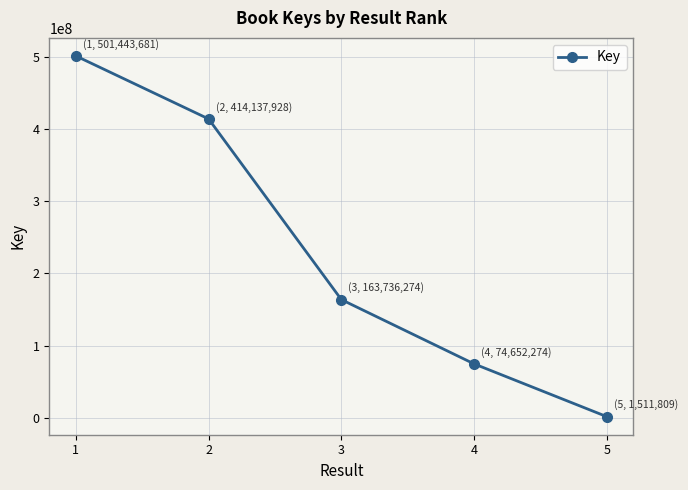

Rank the categories by value from lowest to highest.

5, 4, 3, 2, 1